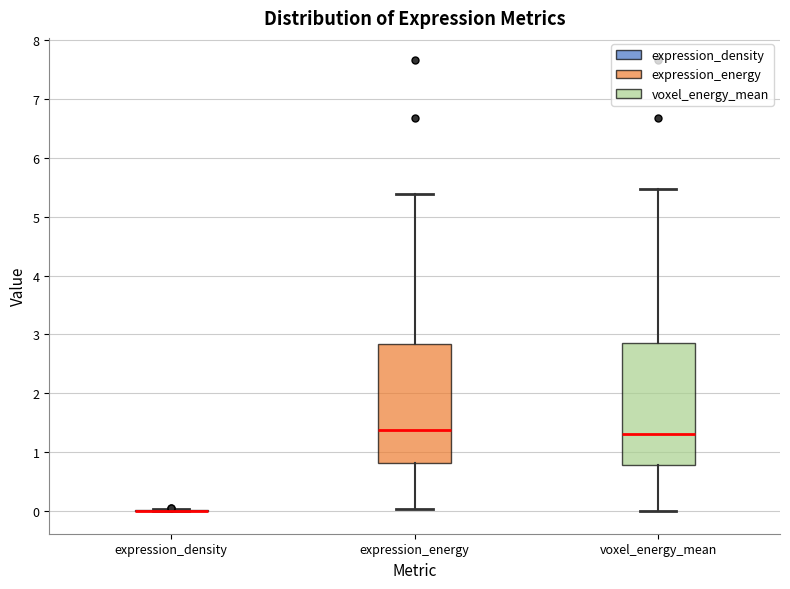

Where is the upper edge of the box for expression_energy on the y-axis? The values are not printed on the chart, so give them approximately, as read against the axis.

2.8